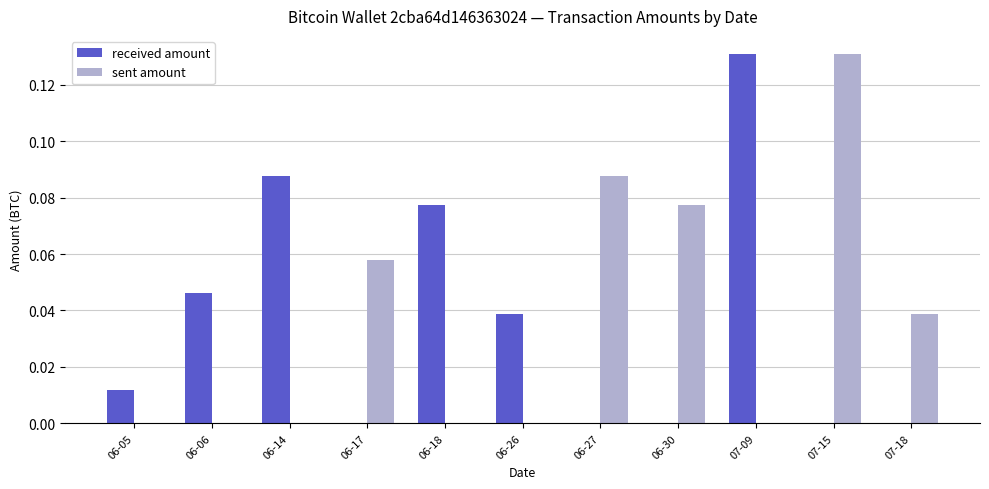

At which label does sent amount reach its peak?

07-15